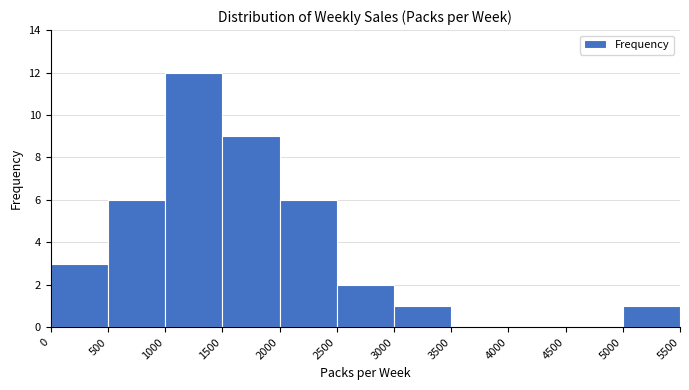

Which range on the x-axis has the tallest bar?

1000 to 1500